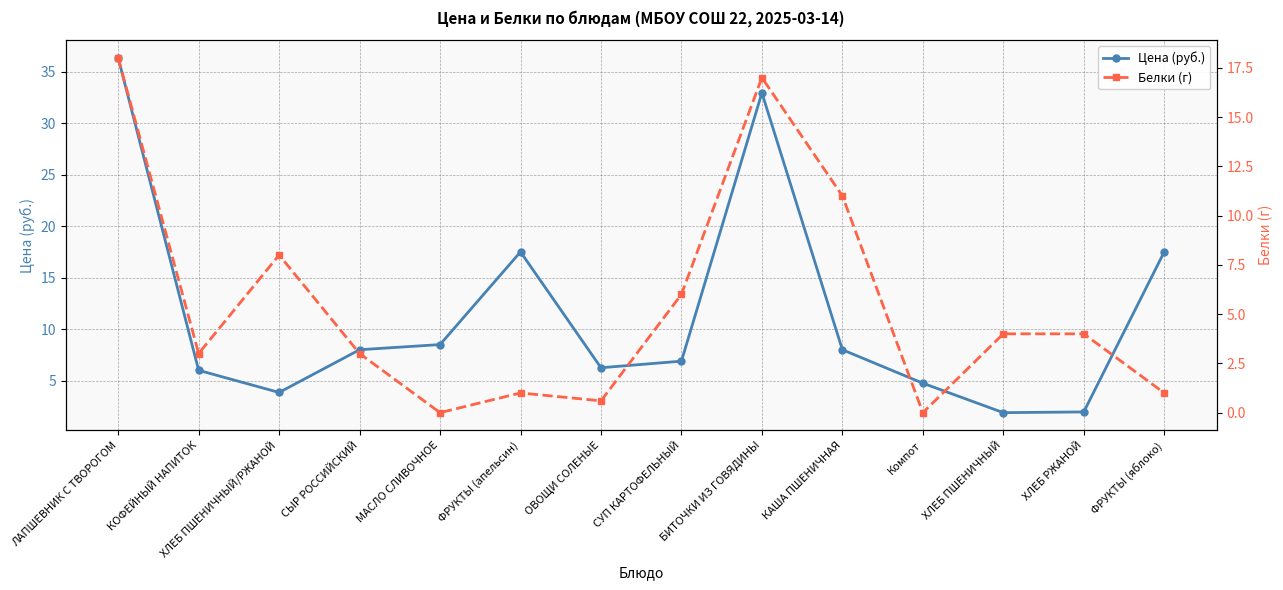

Which series has the largest total across all categories?

Цена (руб.)